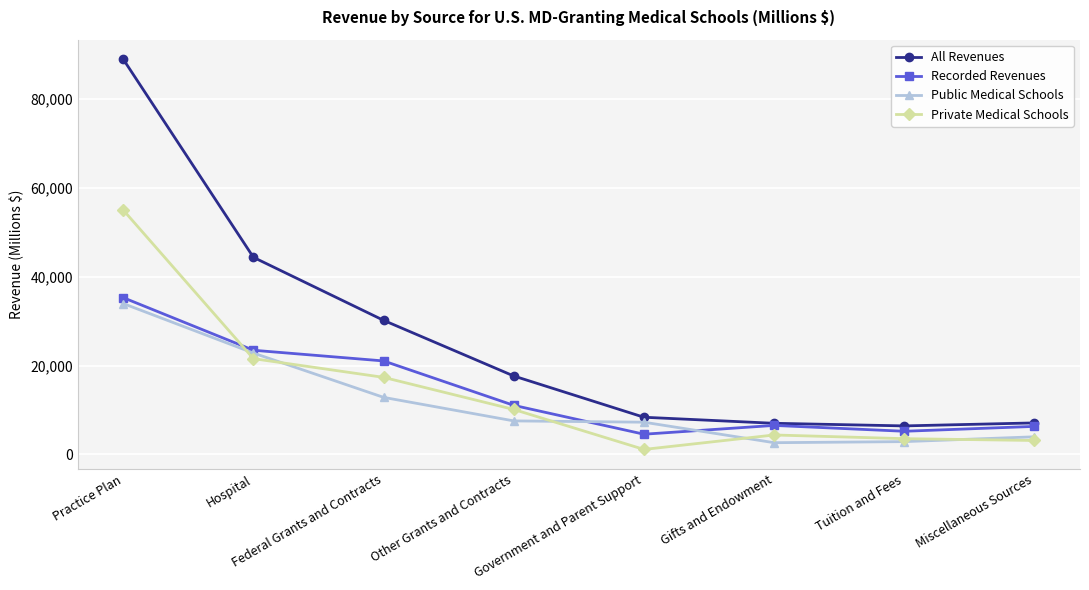

Which series has the largest range (max minus min)?

All Revenues